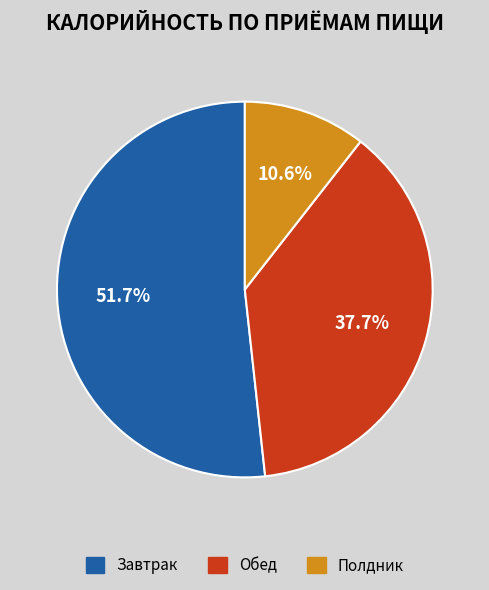

Does any single category account for the majority?

Yes